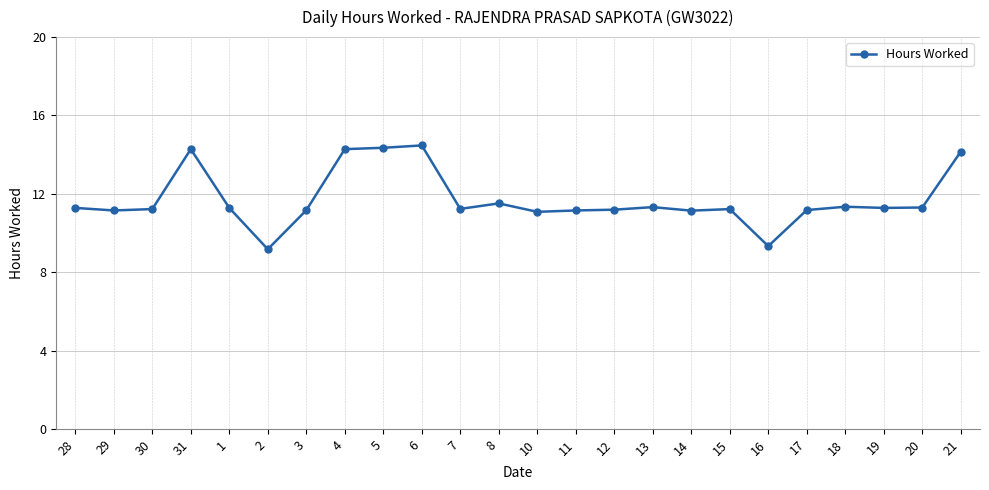

What is the maximum value shown in the chart?

14.5